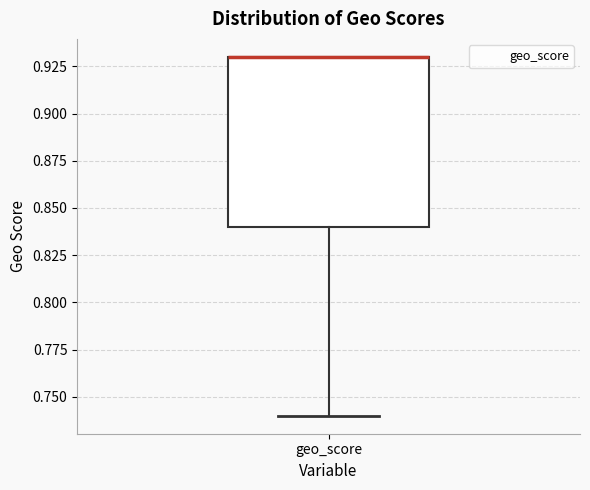

Read this box plot against the y-axis: the position of the median line, the range covered by the box, and the ends of both whiskers. The values are not printed on the chart, so give them approximately, as read against the axis.

median 0.93 (drawn on the box's upper edge), box 0.84 to 0.93, whiskers 0.74 to 0.93